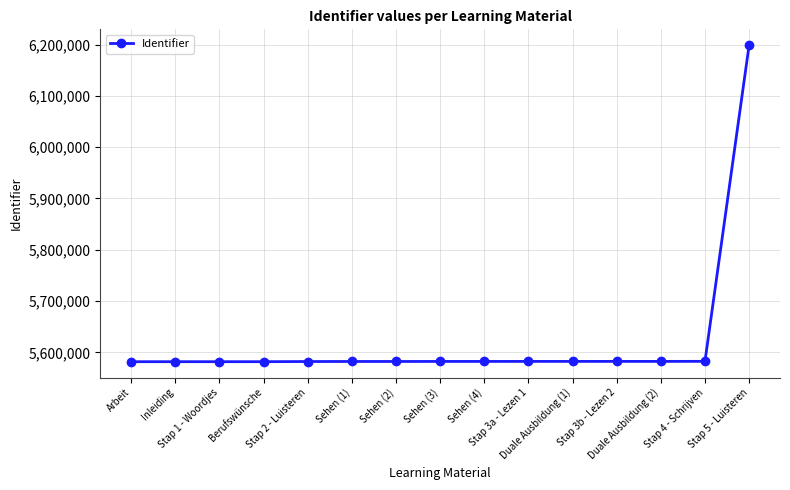

The chart shows a value of 7488203 at Sehen (4). True or false?

False